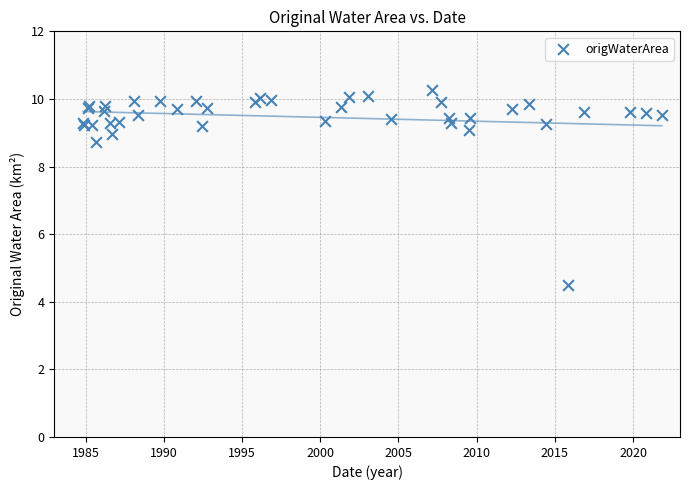

What Y value in the scatter plot is closest to 7?

8.7